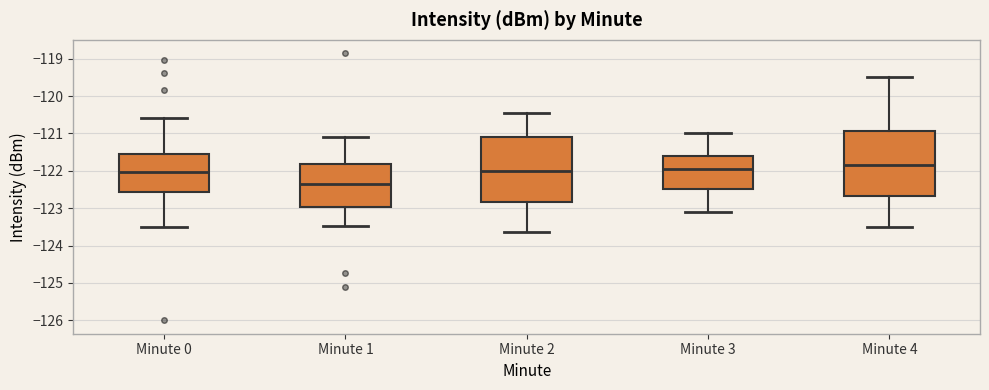

Which box's median line is the lowest?

Minute 1